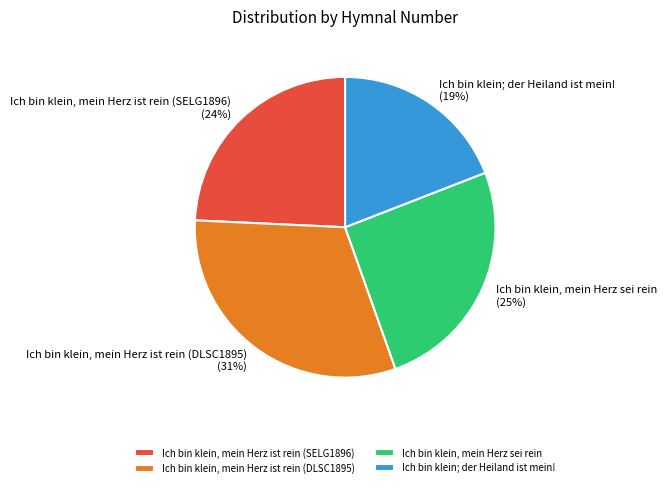

Is it true that Ich bin klein, mein Herz ist rein (SELG1896) is 24% of the pie?

True